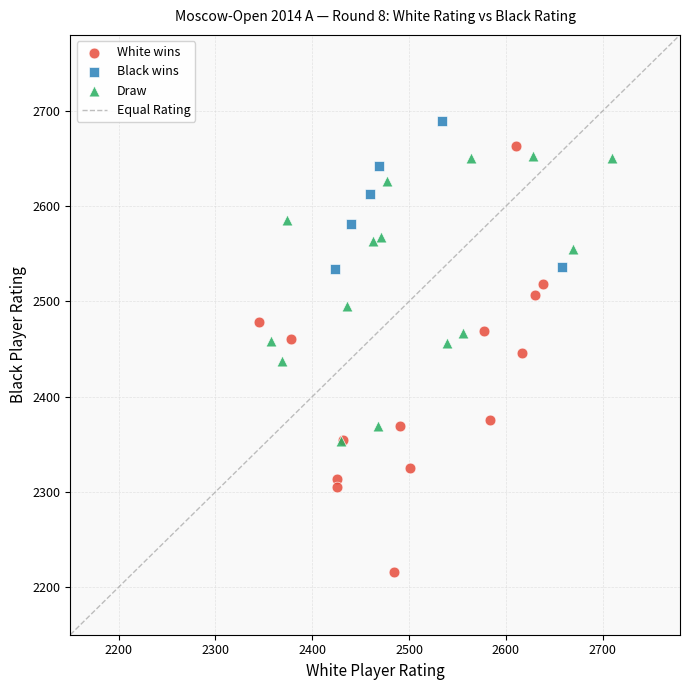

Which series reaches the maximum Y coordinate?

Black wins